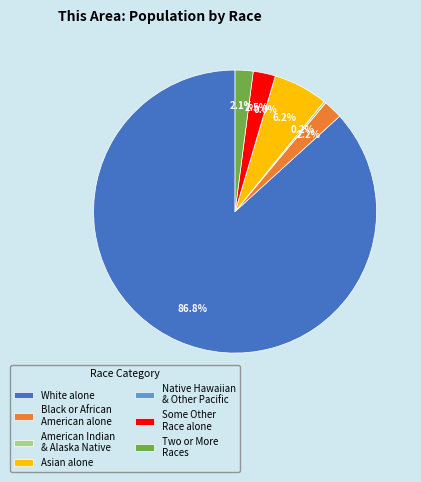

Approximately how many times larger is the value at Asian alone compared to Two or More Races?

3.0